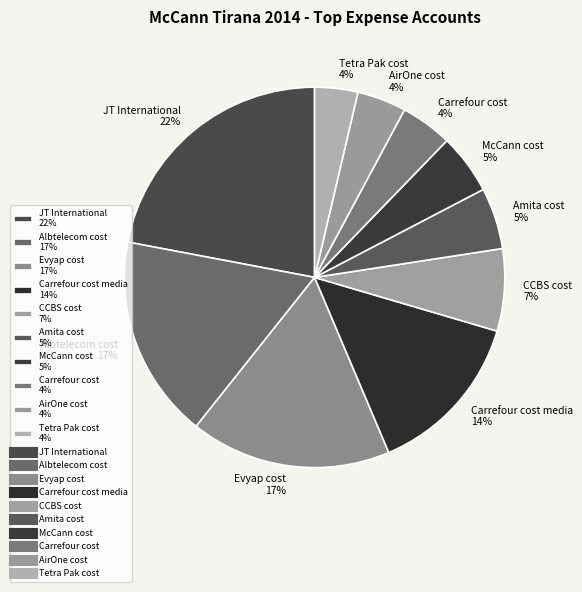

Which slice is the largest?

JT International 22%